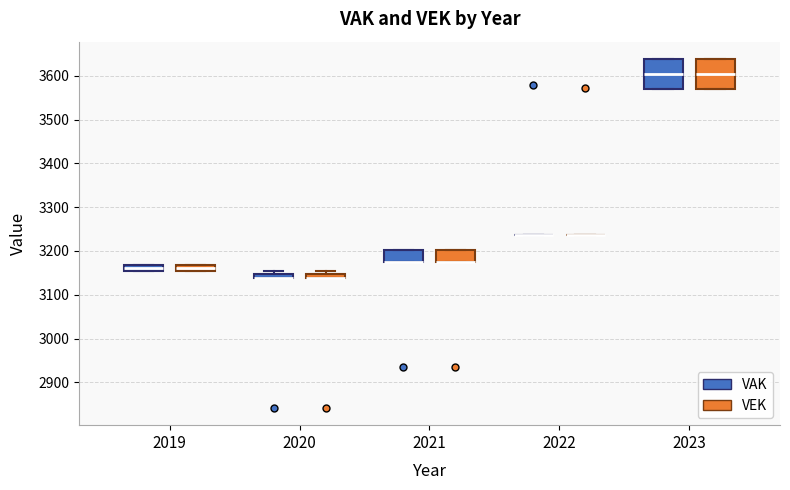

Where is the lower edge of the box for 2019 (VEK) on the y-axis? The values are not printed on the chart, so give them approximately, as read against the axis.

3160